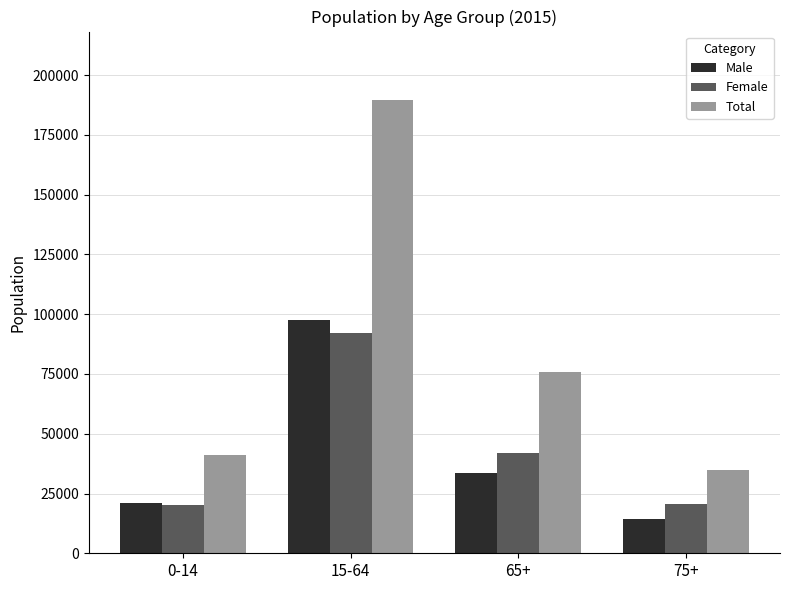

What are all the series names shown in the legend?

Male, Female, Total